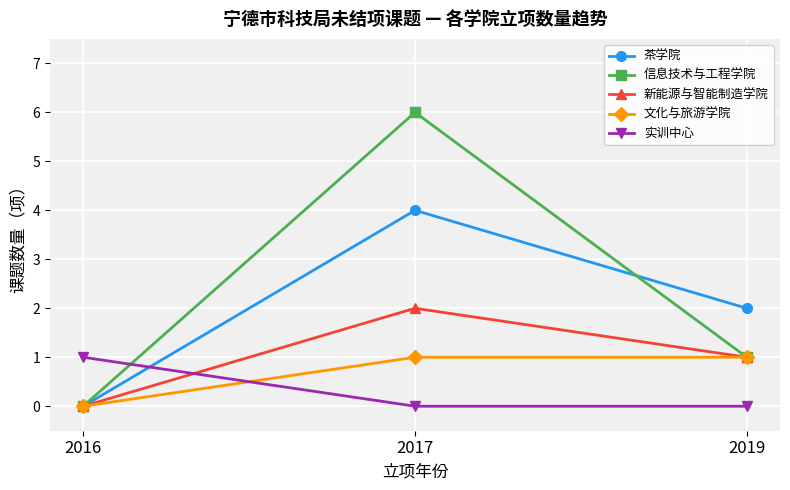

What is the sum of all 新能源与智能制造学院 values?

3